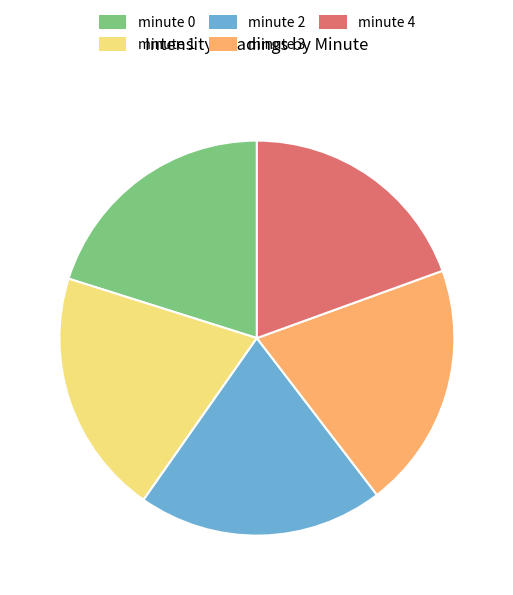

How many segments does this pie chart have?

5